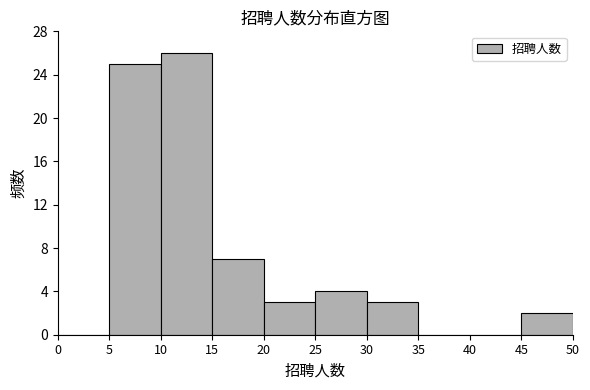

Reading left to right, transcribe this chart: for each bar, give the range it covers on the x-axis and its height. The values are not printed on the chart, so give them approximately, as read against the axis.

0 to 5: 0
5 to 10: 25
10 to 15: 26
15 to 20: 7
20 to 25: 3
25 to 30: 4
30 to 35: 3
35 to 40: 0
40 to 45: 0
45 to 50: 2